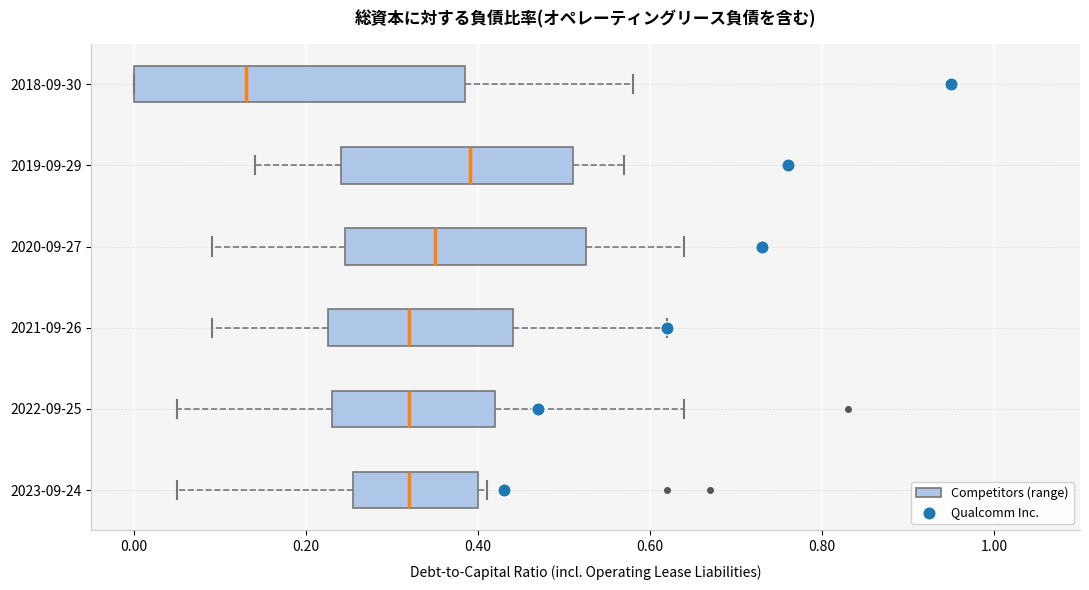

Reading bottom to top, transcribe this box plot: for each box, give where its median line is, the range the box spans, and where its two whiskers end, as read against the x-axis. The values are not printed on the chart, so give them approximately, as read against the axis.

2023-09-24: median 0.32, box 0.26 to 0.40, whiskers 0.06 to 0.42
2022-09-25: median 0.32, box 0.24 to 0.42, whiskers 0.06 to 0.64
2021-09-26: median 0.32, box 0.22 to 0.44, whiskers 0.10 to 0.62
2020-09-27: median 0.36, box 0.24 to 0.52, whiskers 0.10 to 0.64
2019-09-29: median 0.40, box 0.24 to 0.52, whiskers 0.14 to 0.58
2018-09-30: median 0.14, box 0.00 to 0.38, whiskers 0.00 to 0.58